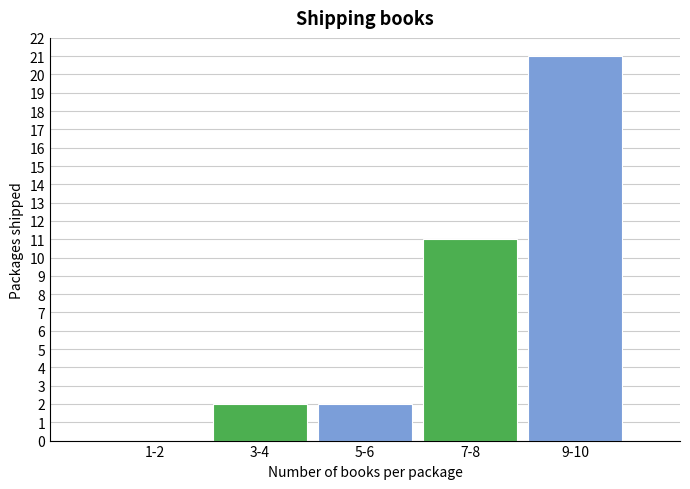

Reading left to right, transcribe all the data shown in this chart.

1-2=0	3-4=2	5-6=2	7-8=11	9-10=21